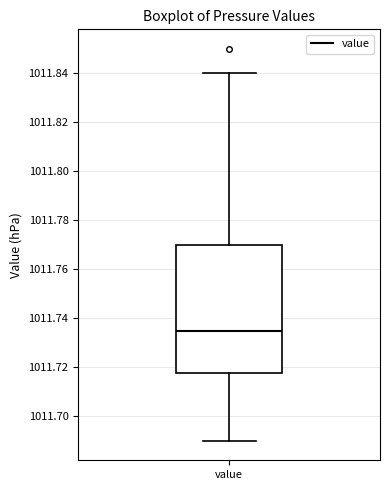

Where is the lower edge of the box for value on the y-axis? The values are not printed on the chart, so give them approximately, as read against the axis.

1011.718